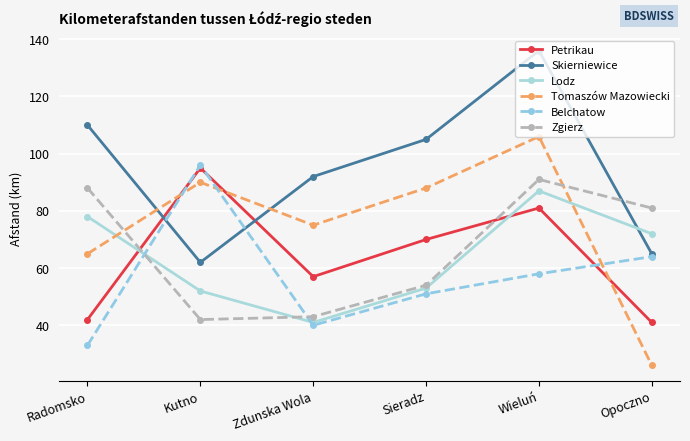

True or false: Lodz and Petrikau intersect in this chart.

True